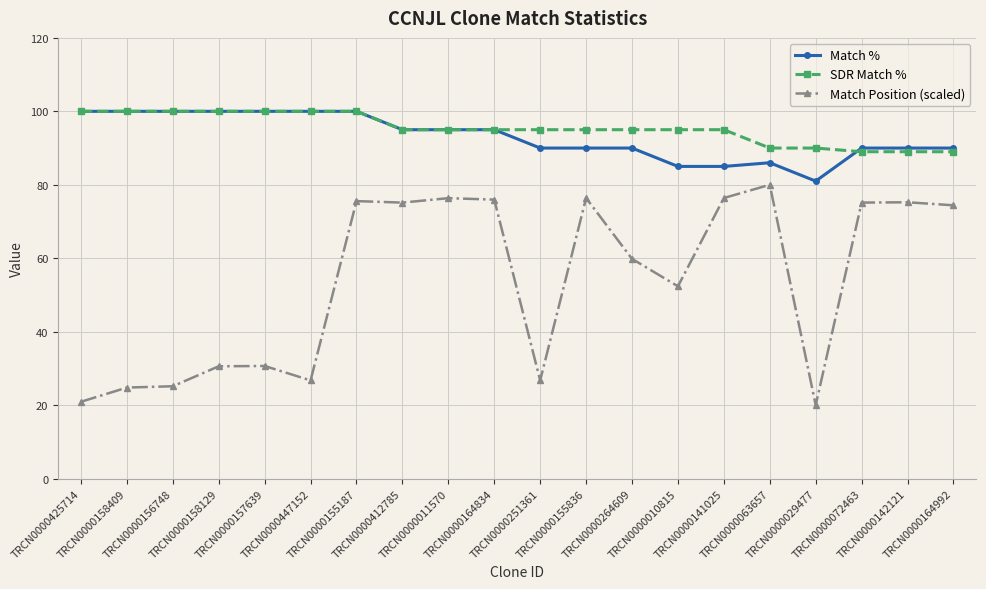

What is the spread (max minus min) of values at TRCN0000447152?

73.3